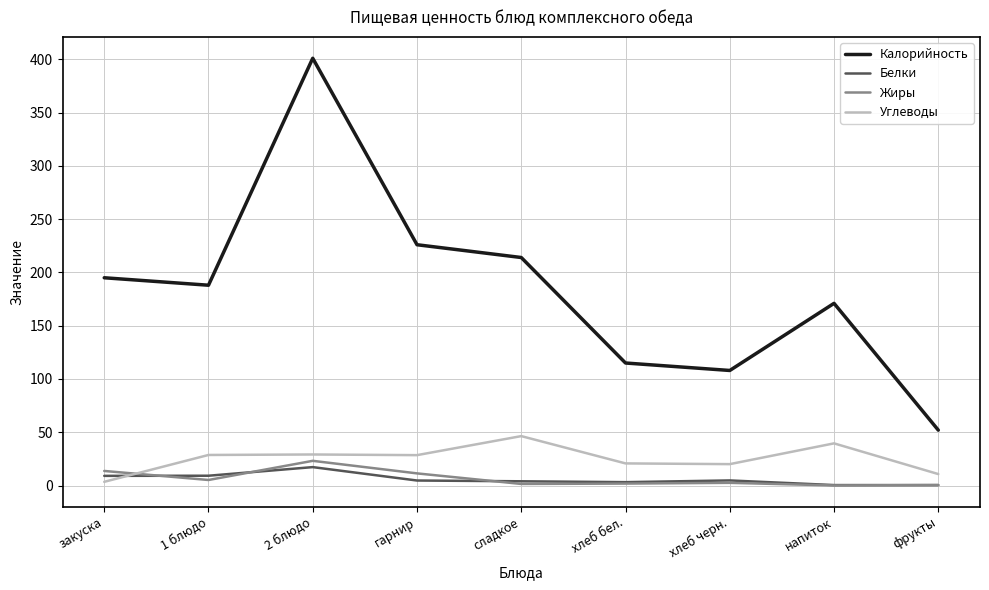

At how many categories does at least one series exceed 274?

1